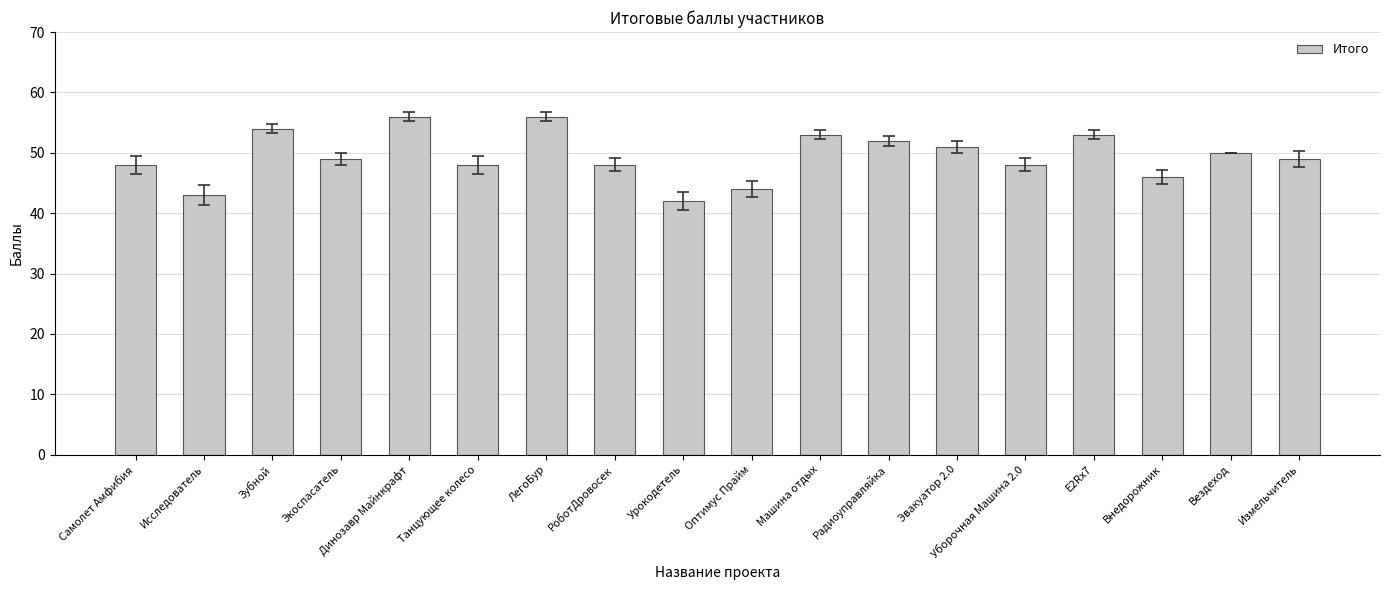

What is the label of the 7th bar from the left?

ЛегоБур